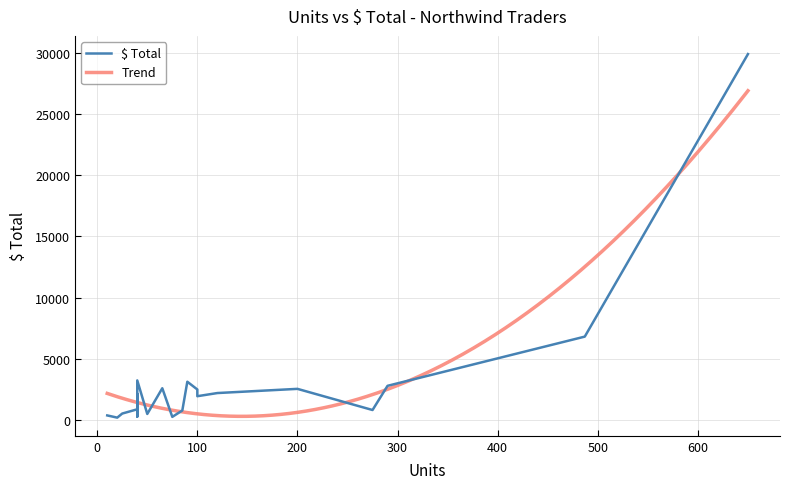

Read the value at 20.

200.0